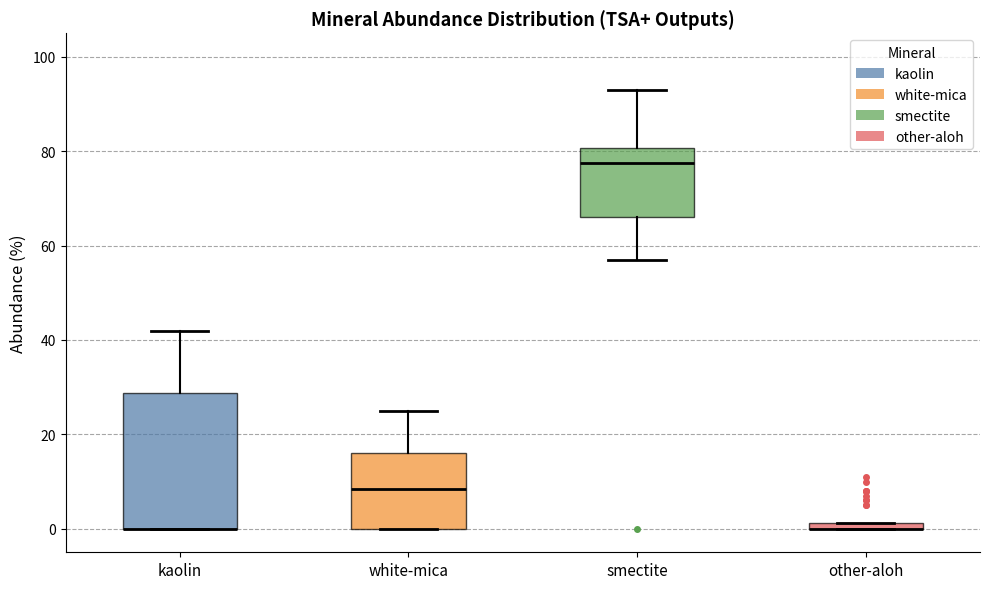

Which box is the tallest, from its lower edge to its upper edge?

kaolin